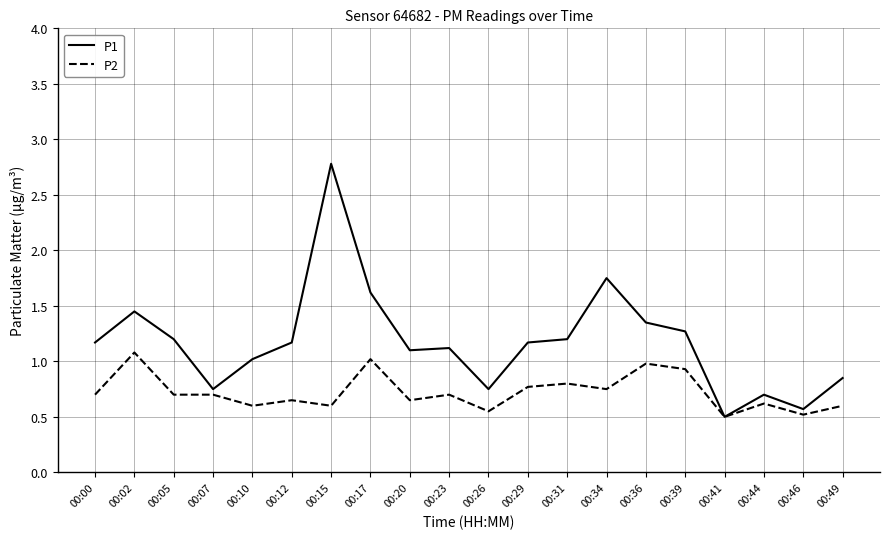

What is the minimum value for P1?

0.5